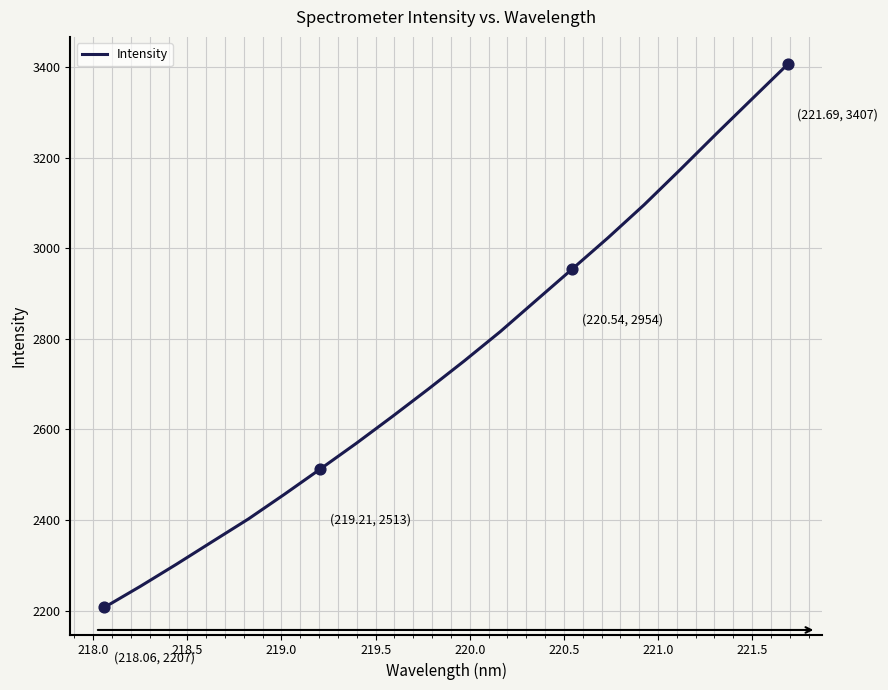

What is the difference between the maximum and minimum values?

1200.1